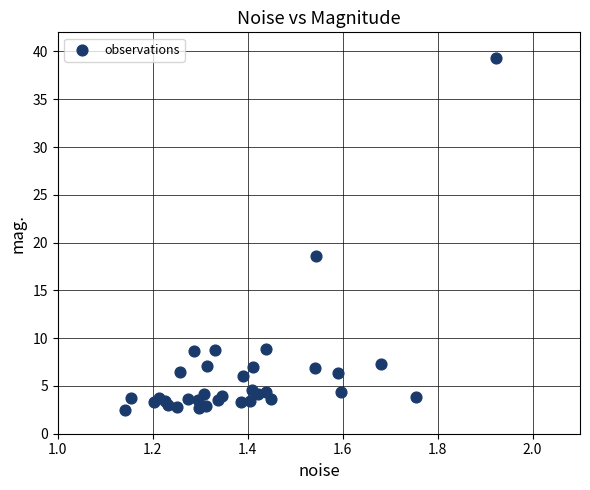

What Y value in the scatter plot is closest to 20?

18.6